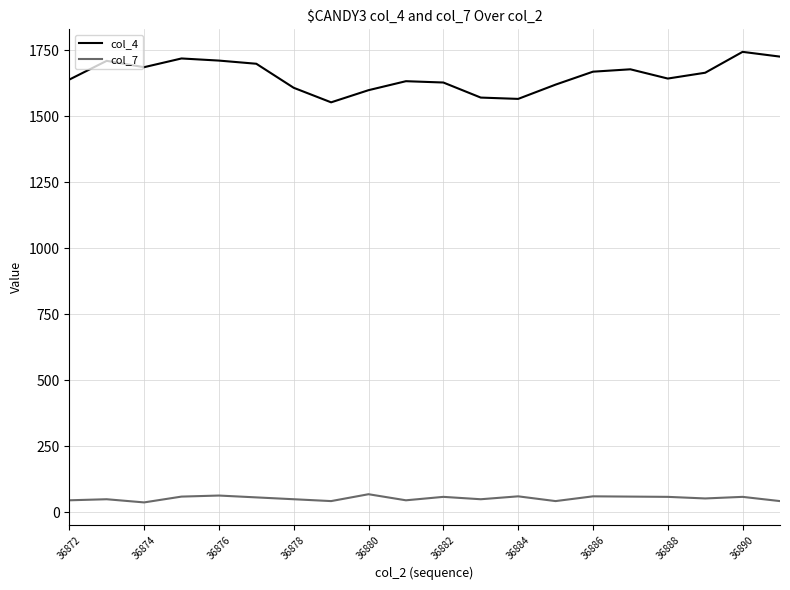

List the series in order of their peak value, highest first.

col_4, col_7